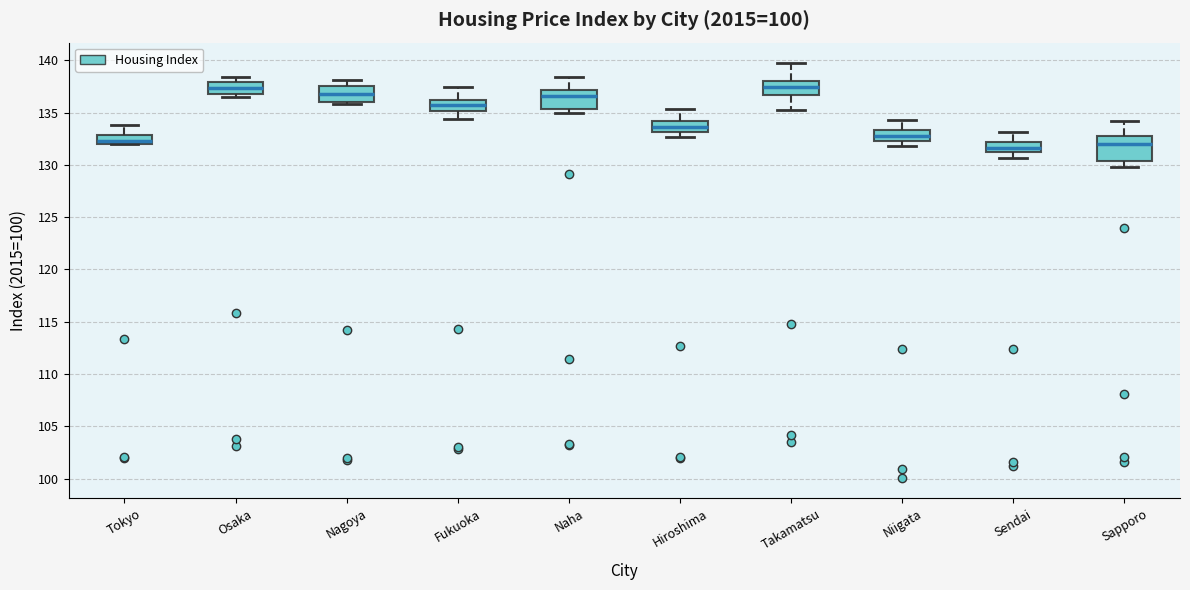

Comparing the boxes themselves (not the whiskers), which one is the tallest?

Sapporo